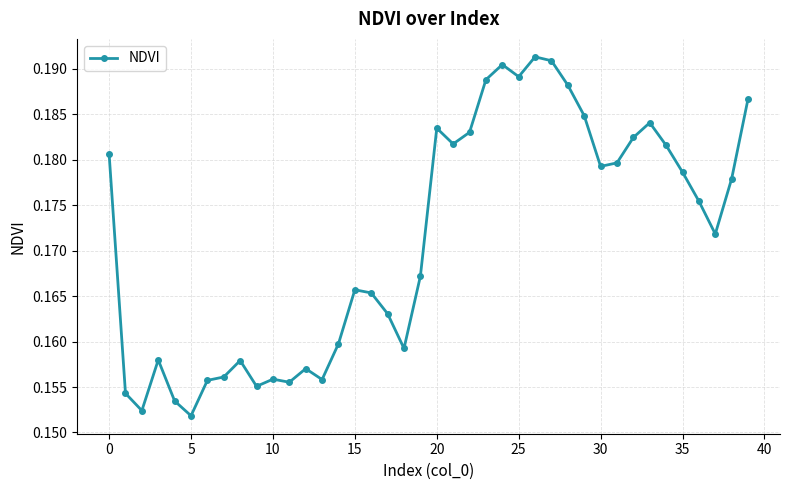

What is the sum of all values?

6.8